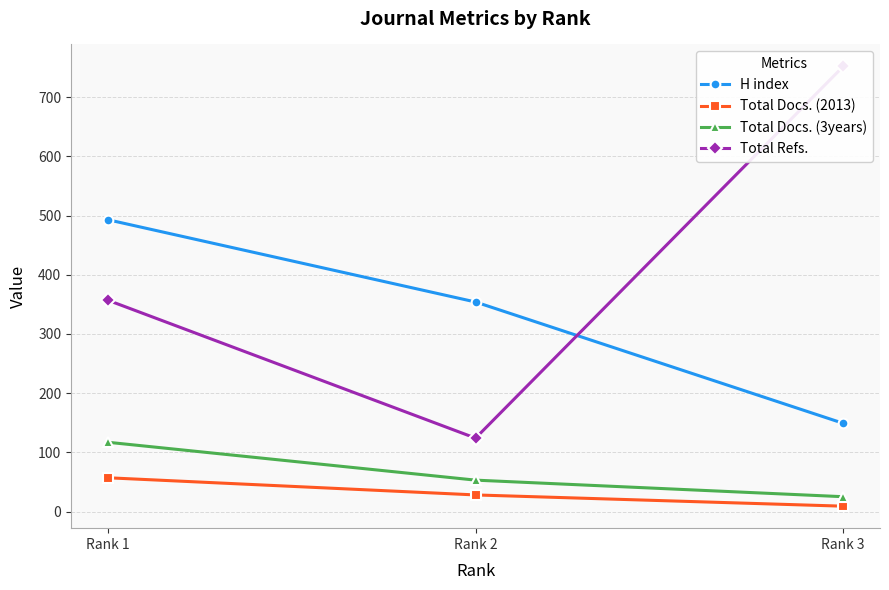

Read the Total Docs. (3years) value at Rank 3, to the nearest 5.

25